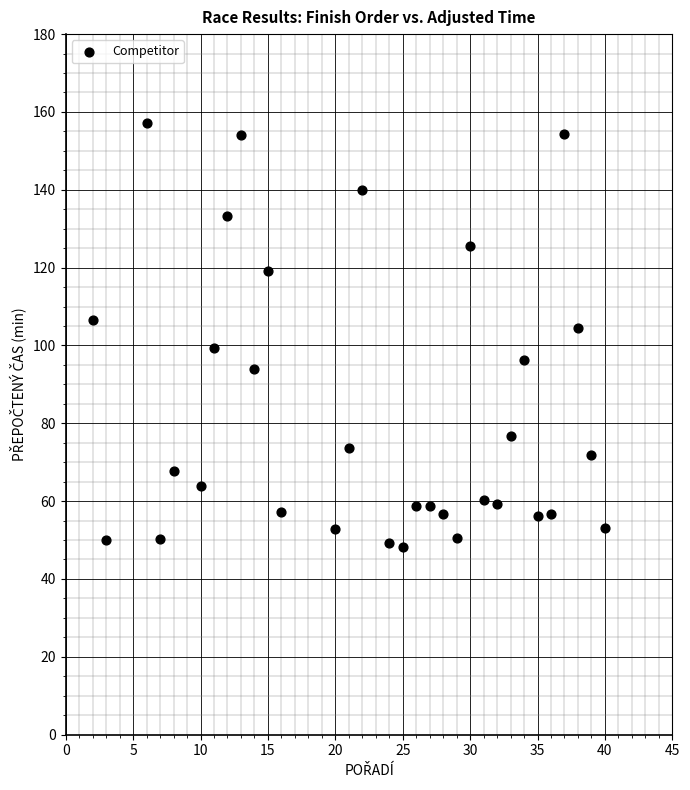

What is the range of X values (max minus min)?

38.0